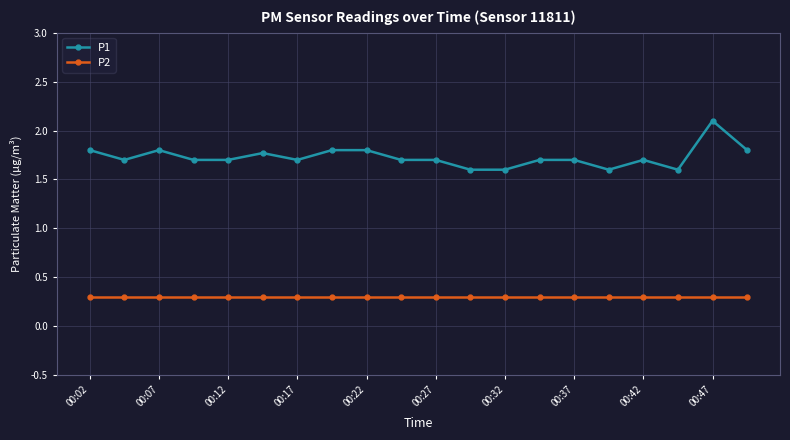

What is the lowest value of the P1 series?

1.6